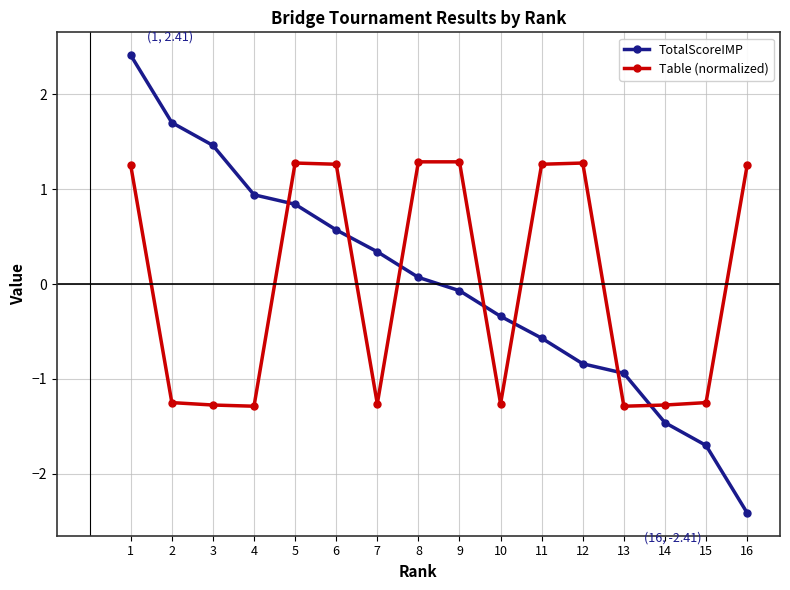

True or false: Table (normalized) has more than 0 interior local peaks.

True